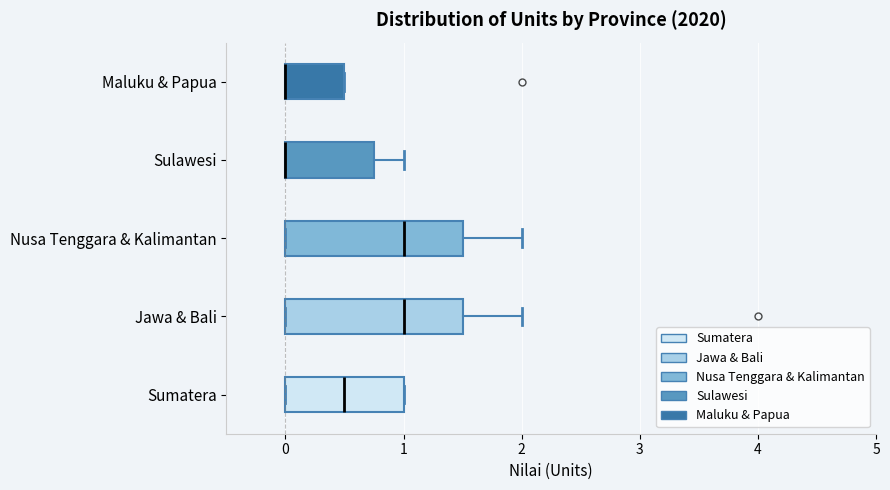

Where is the right edge of the box for Sumatera on the x-axis? The values are not printed on the chart, so give them approximately, as read against the axis.

1.0